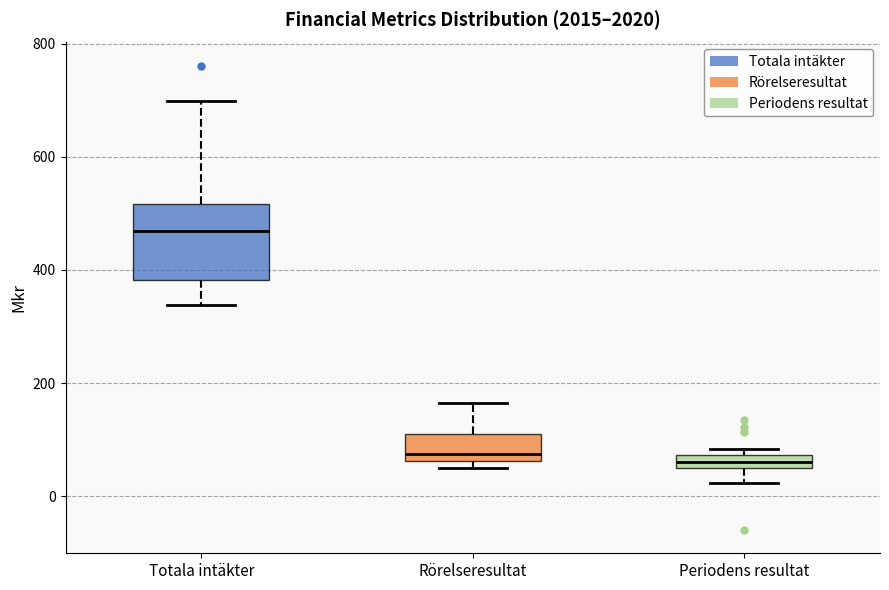

Which box has the highest median line?

Totala intäkter